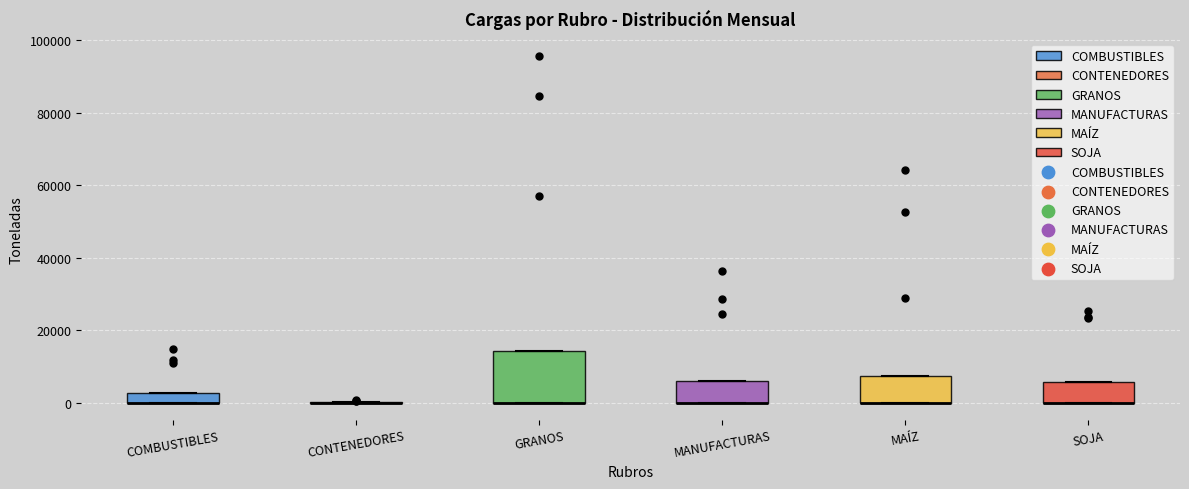

Comparing the boxes themselves (not the whiskers), which one is the tallest?

GRANOS